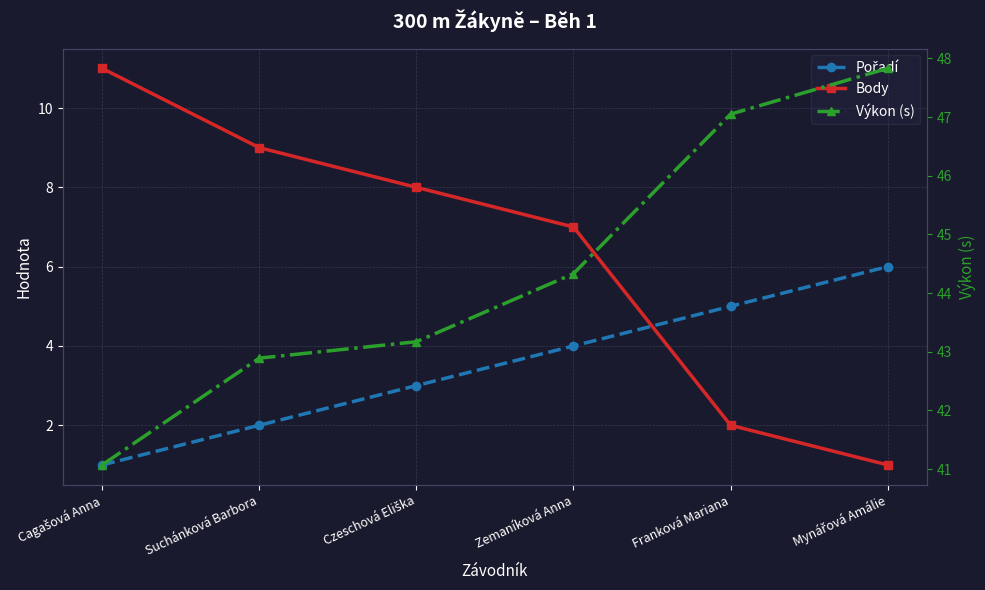

Which label corresponds to the smallest value in the chart?

Cagašová Anna